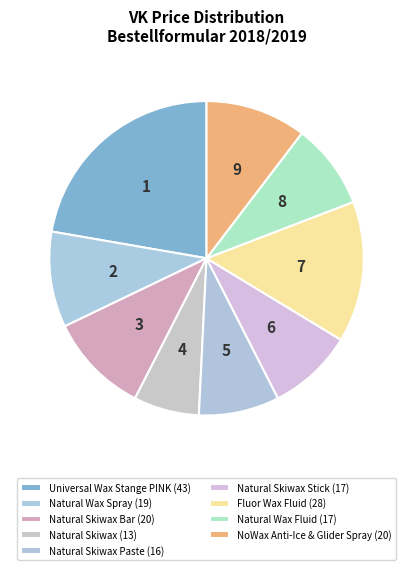

Which slice is the smallest?

Natural Skiwax